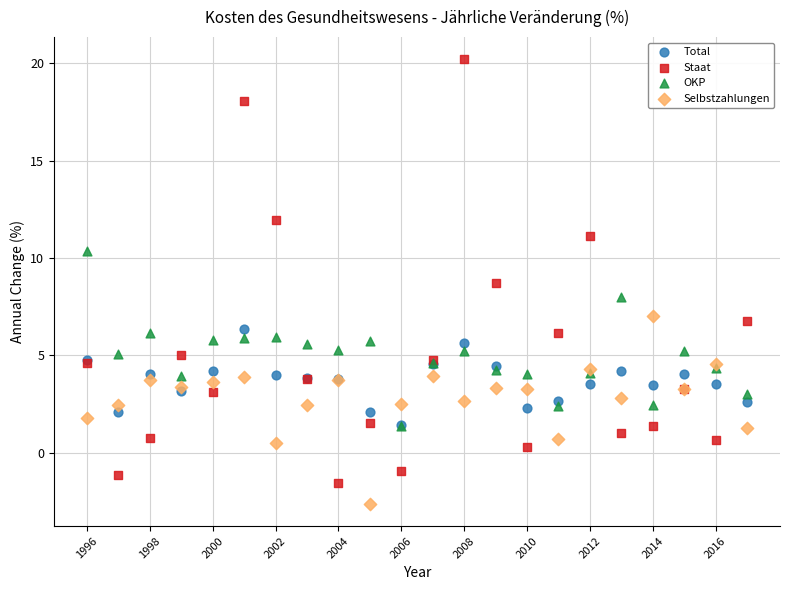

Which series contains the highest Y value?

Staat